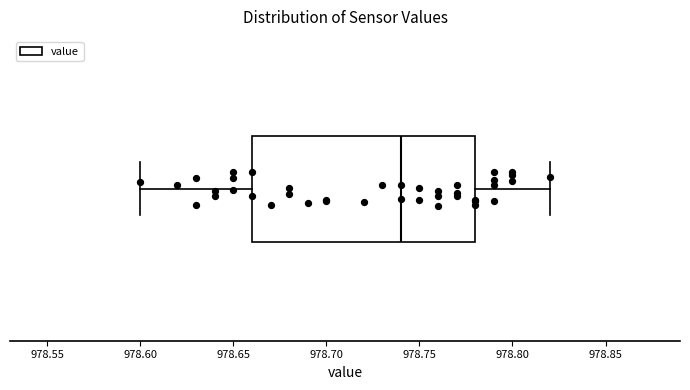

Read this box plot against the x-axis: the position of the median line, the range covered by the box, and the ends of both whiskers. The values are not printed on the chart, so give them approximately, as read against the axis.

median 978.74, box 978.66 to 978.78, whiskers 978.60 to 978.82